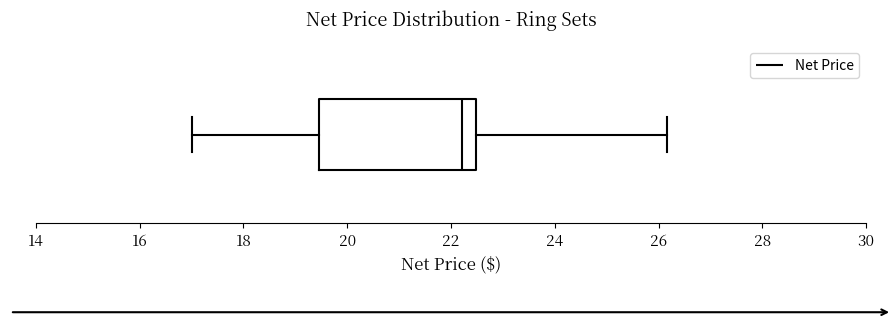

Read this box plot against the x-axis: the position of the median line, the range covered by the box, and the ends of both whiskers. The values are not printed on the chart, so give them approximately, as read against the axis.

median 22.2, box 19.4 to 22.4, whiskers 17.0 to 26.2